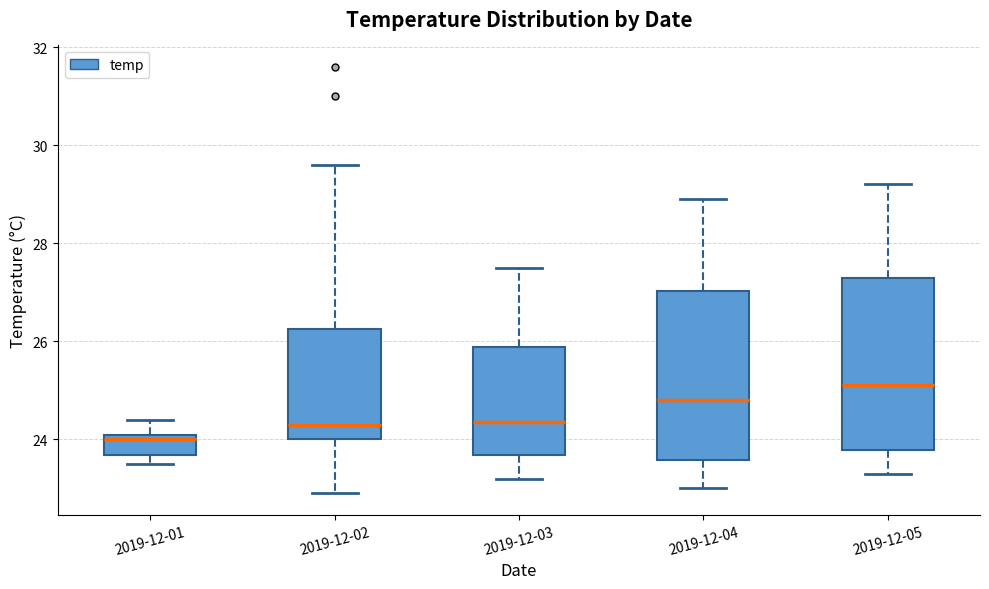

Which box has the lowest median line?

2019-12-01